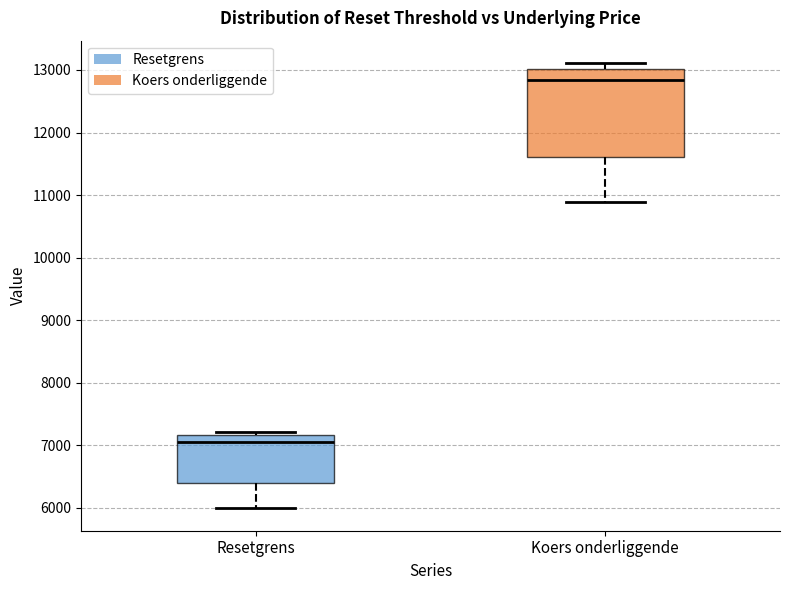

Where does the median line of the box for Koers onderliggende sit on the y-axis? The values are not printed on the chart, so give them approximately, as read against the axis.

12800